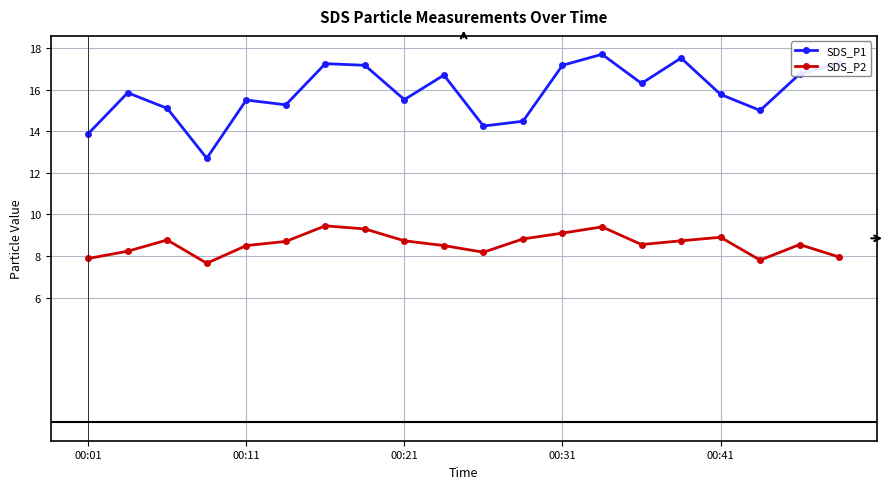

What is the lowest value of the SDS_P2 series?

7.7